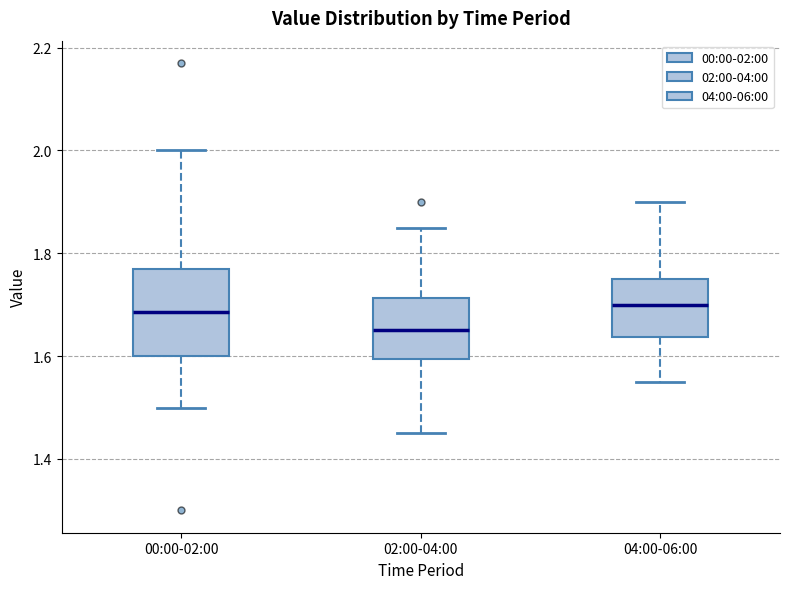

Which box is the tallest, from its lower edge to its upper edge?

00:00-02:00